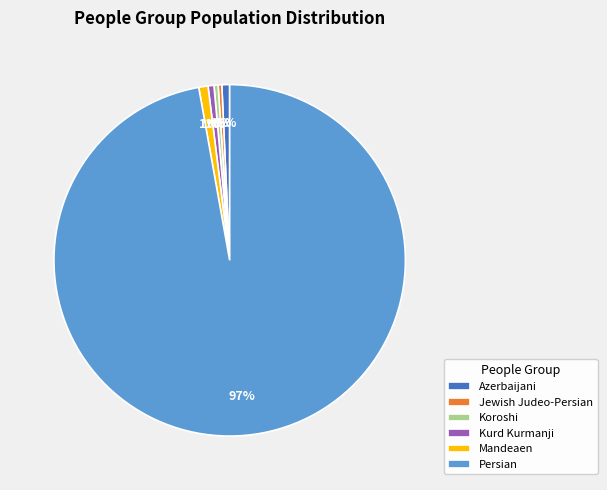

How many slices are in this pie chart?

6